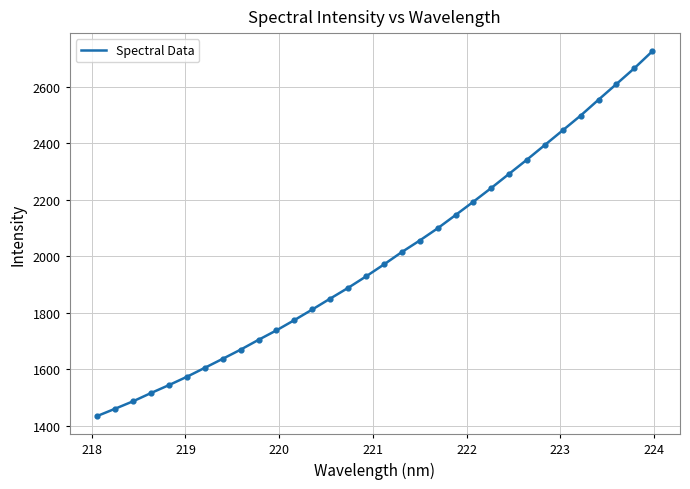

What is the maximum value shown in the chart?

2724.7